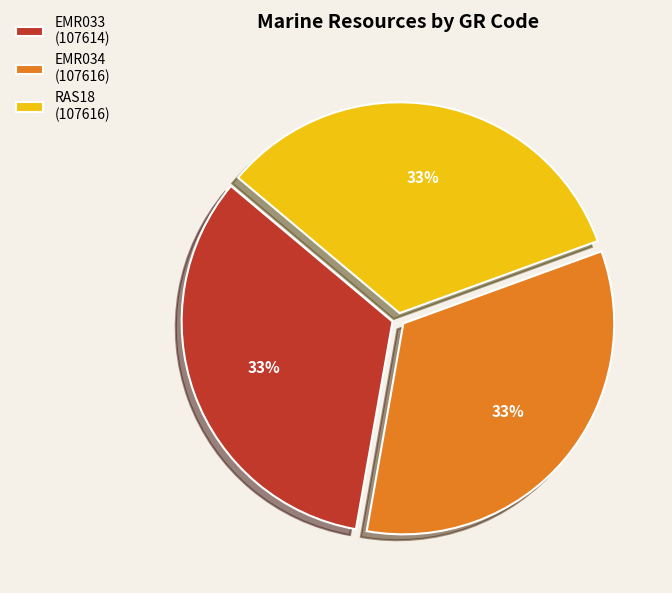

Does RAS18 represent more than half of the total?

No